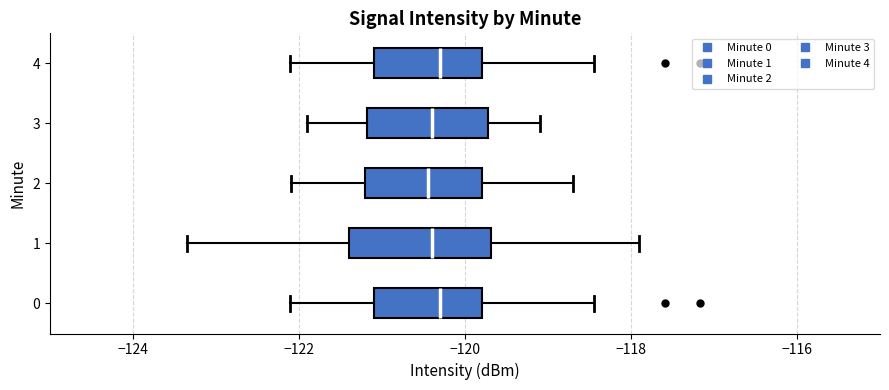

Which box is the widest, from its left edge to its right edge?

1